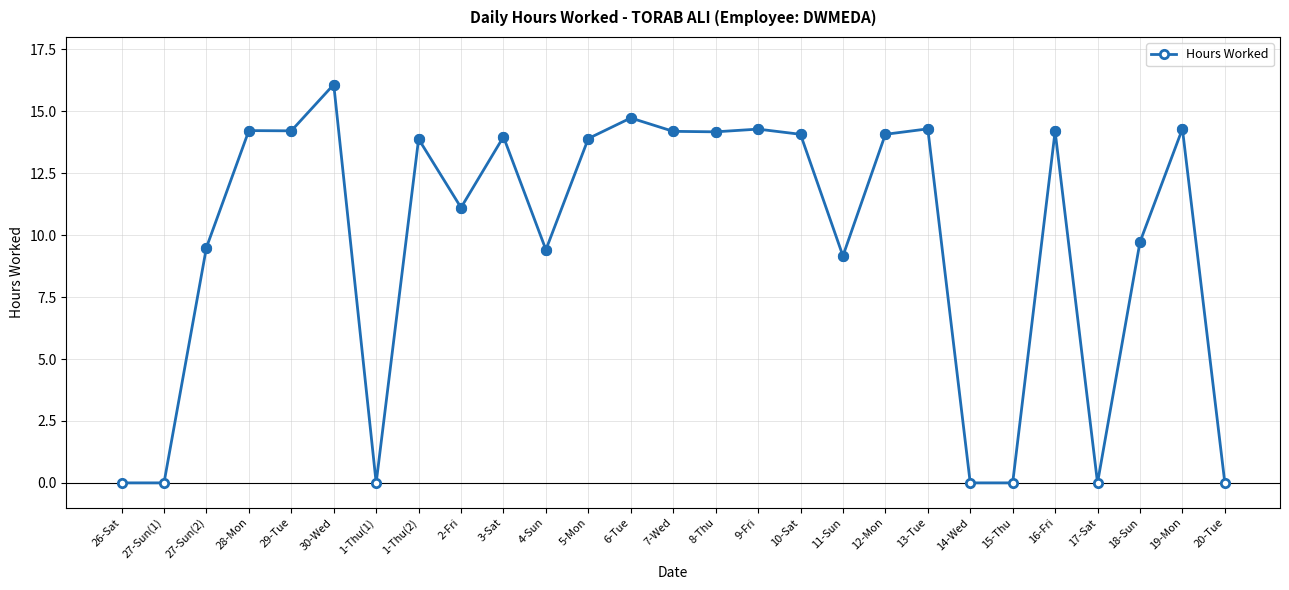

Between 20-Tue and 27-Sun(2), which is larger?

27-Sun(2)